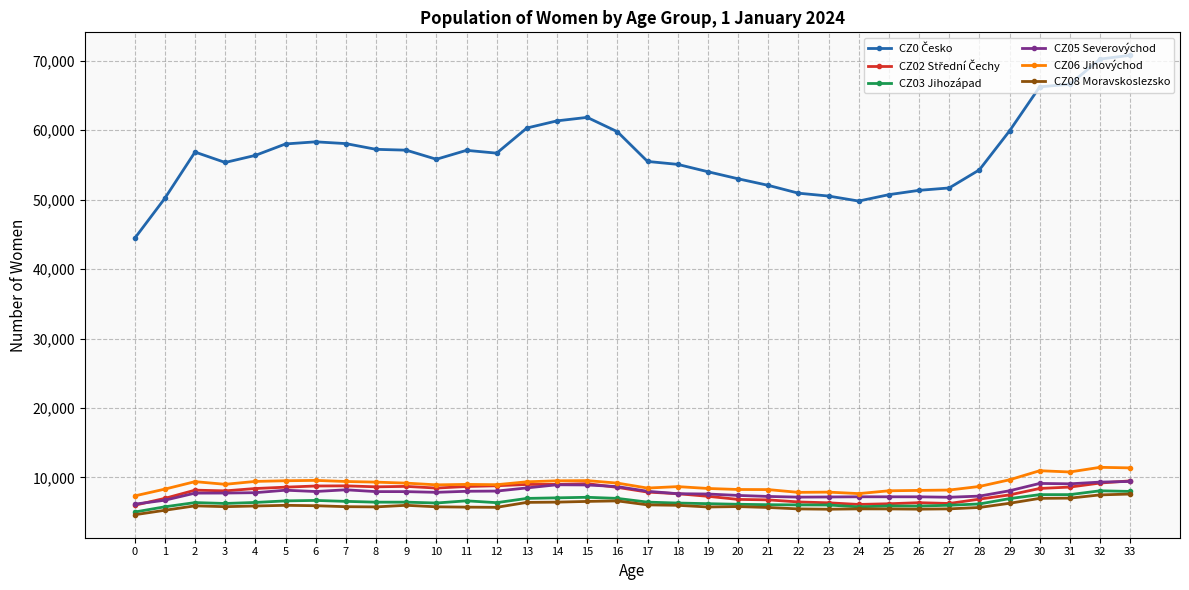

What is the difference between the highest and lowest values at 26?

45902